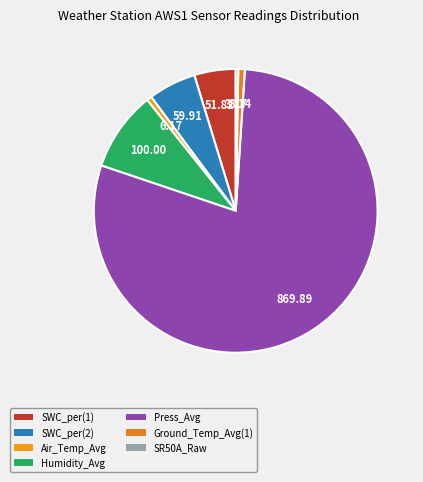

How much of the chart is everything except SR50A_Raw?

99.7%